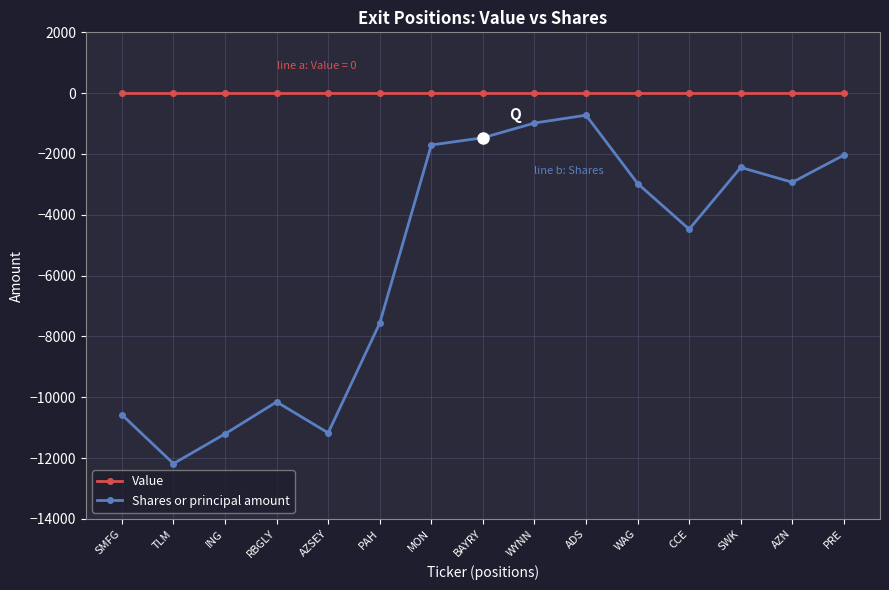

Which series changed the most between RBGLY and AZSEY?

Shares or principal amount